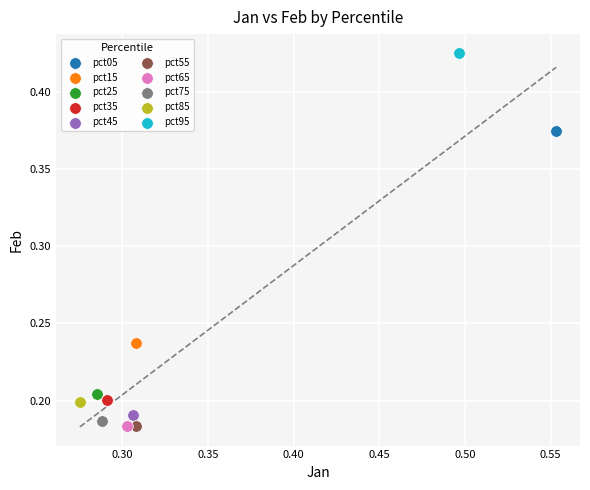

What are all the series names shown in the legend?

pct05, pct15, pct25, pct35, pct45, pct55, pct65, pct75, pct85, pct95